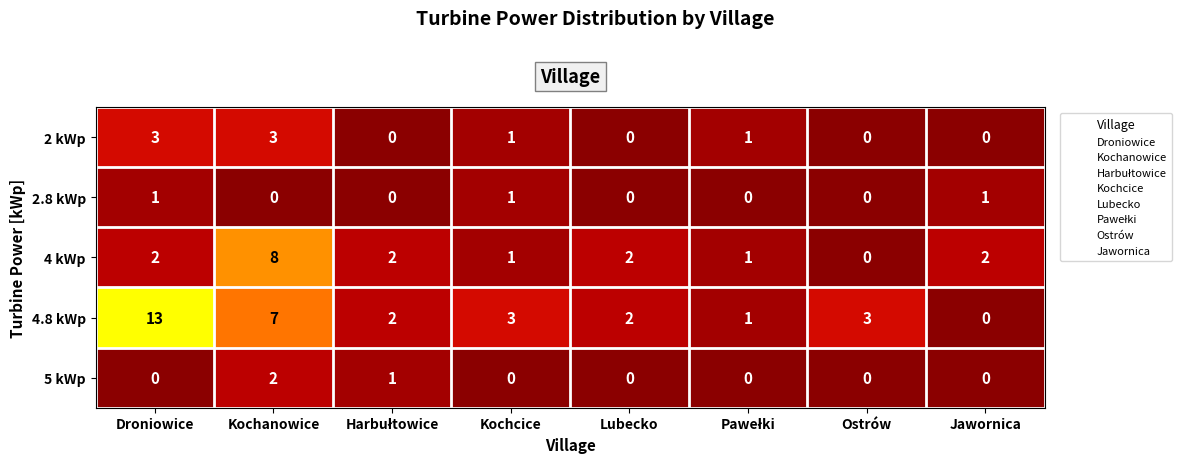

How many distinct data groups are displayed?

5